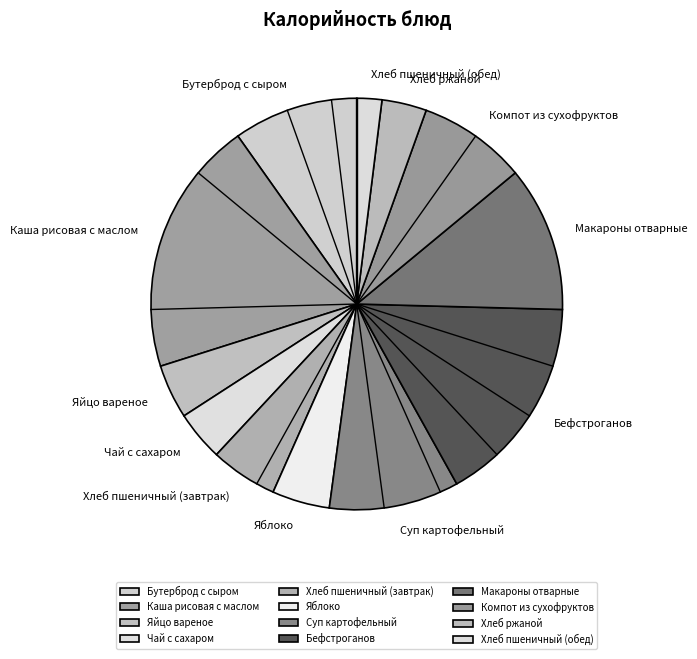

Which category has the smallest portion of the pie?

Хлеб пшеничный (обед)